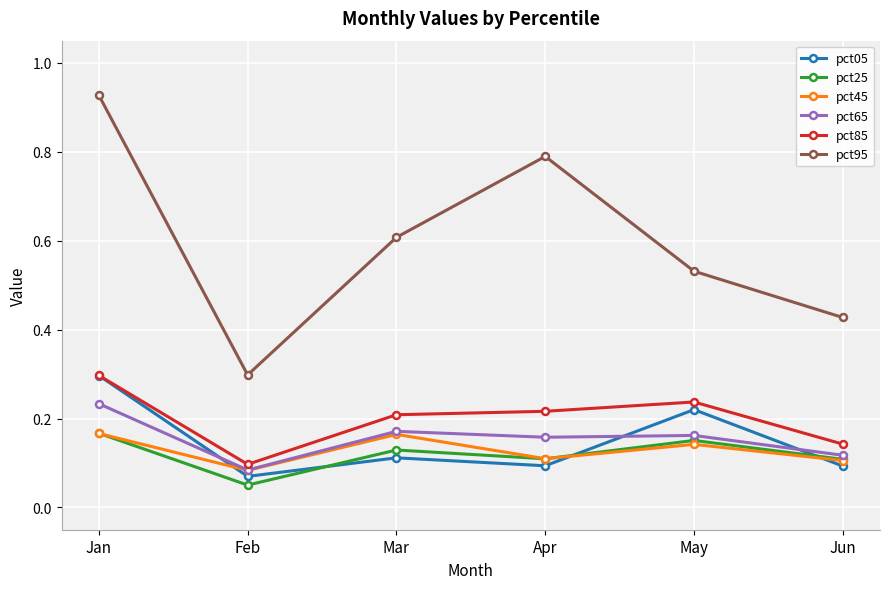

At which category is the sum across all series the highest?

Jan